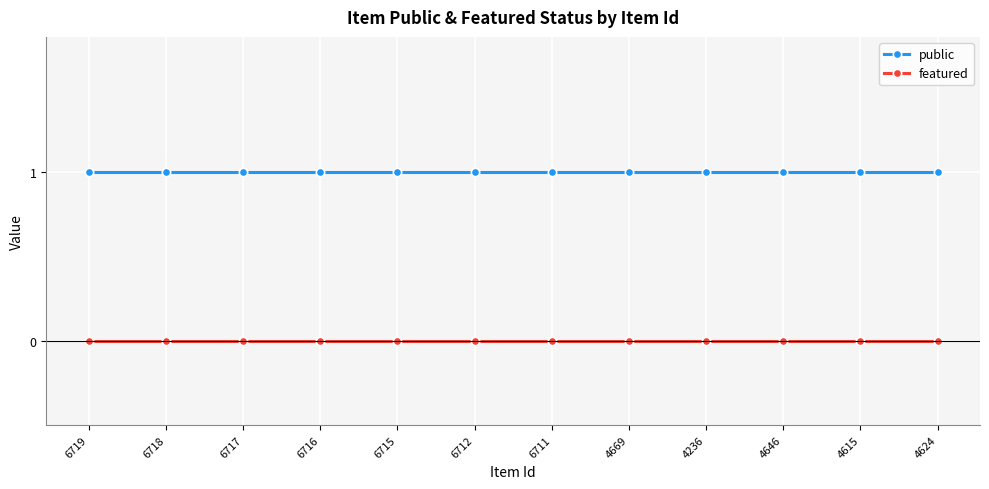

True or false: featured and public intersect in this chart.

False